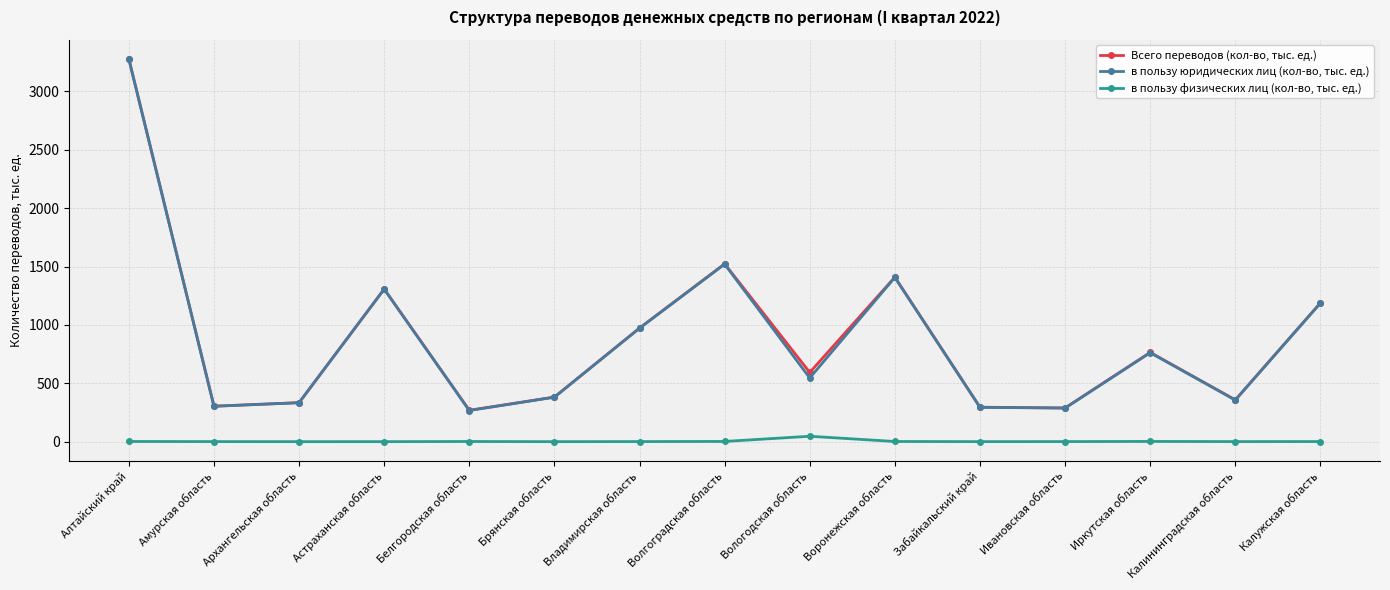

At how many categories does at least one series exceed 2739?

1